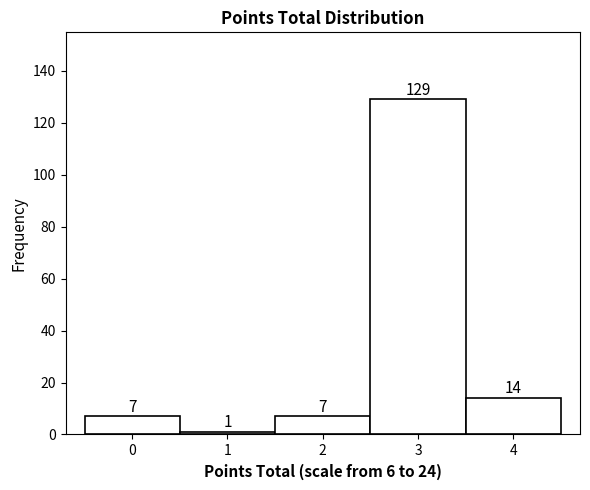

How tall is the bar that spans 3.5 to 4.5 on the x-axis?

14